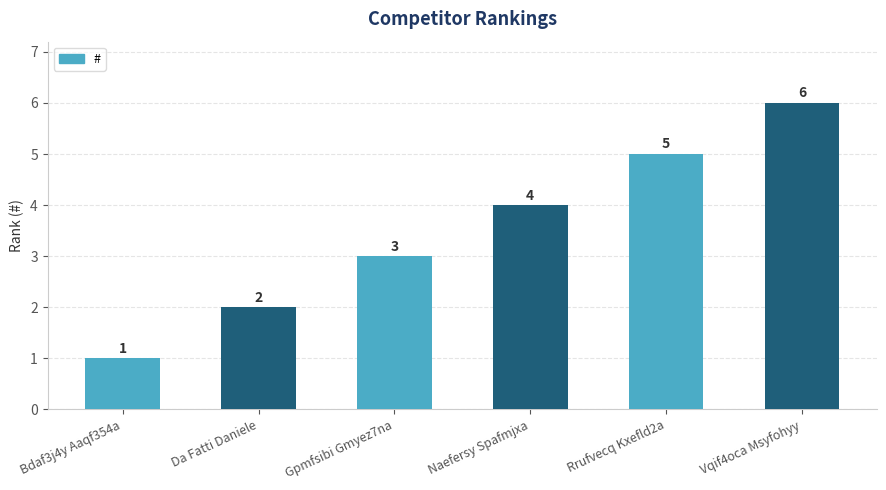

Which category has the highest value across all series?

Vqif4oca Msyfohyy